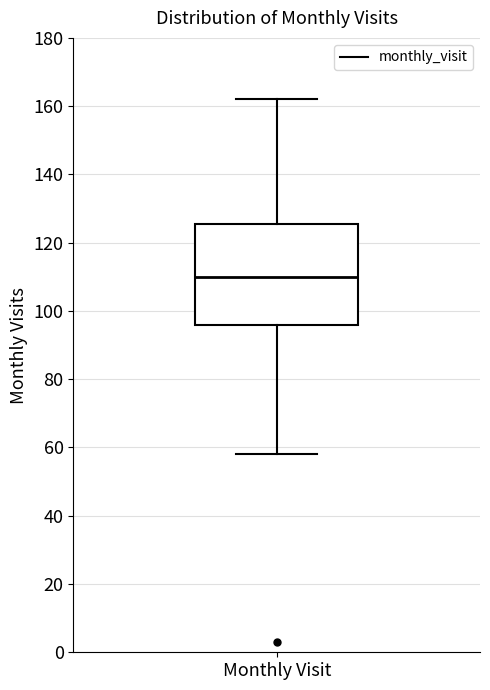

Read this box plot against the y-axis: the position of the median line, the range covered by the box, and the ends of both whiskers. The values are not printed on the chart, so give them approximately, as read against the axis.

median 110, box 96 to 126, whiskers 58 to 162